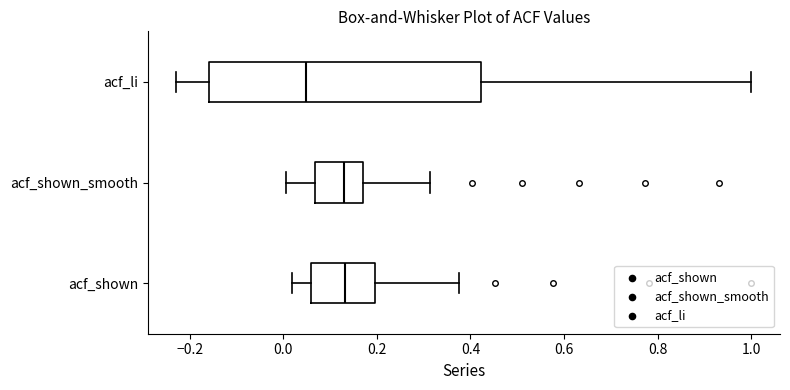

Where does the median line of the box for acf_li sit on the x-axis? The values are not printed on the chart, so give them approximately, as read against the axis.

0.04